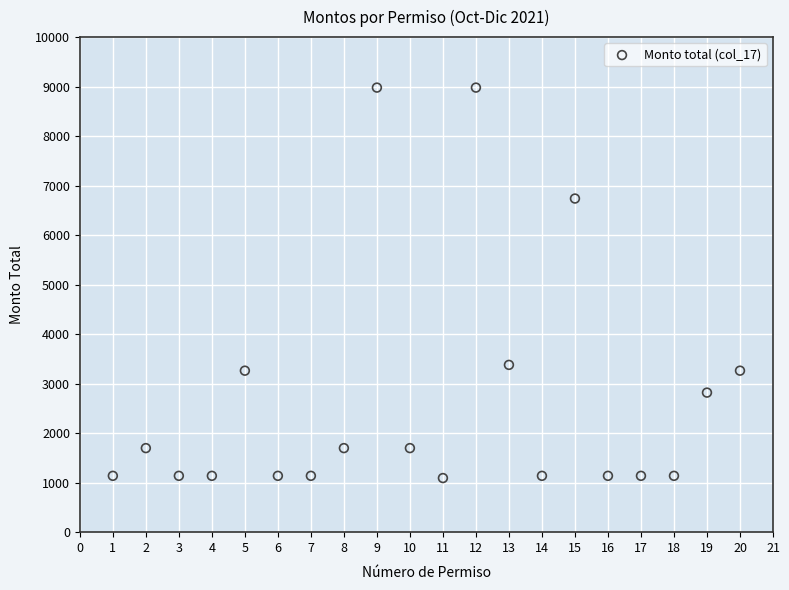

What is the range of X values (max minus min)?

19